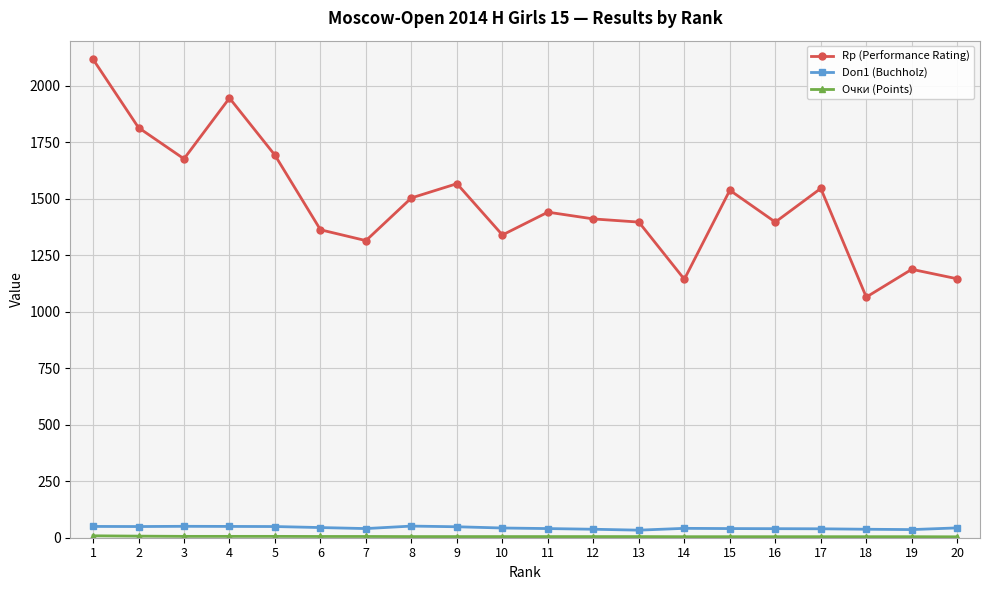

True or false: Doп1 (Buchholz) and Rp (Performance Rating) intersect in this chart.

False